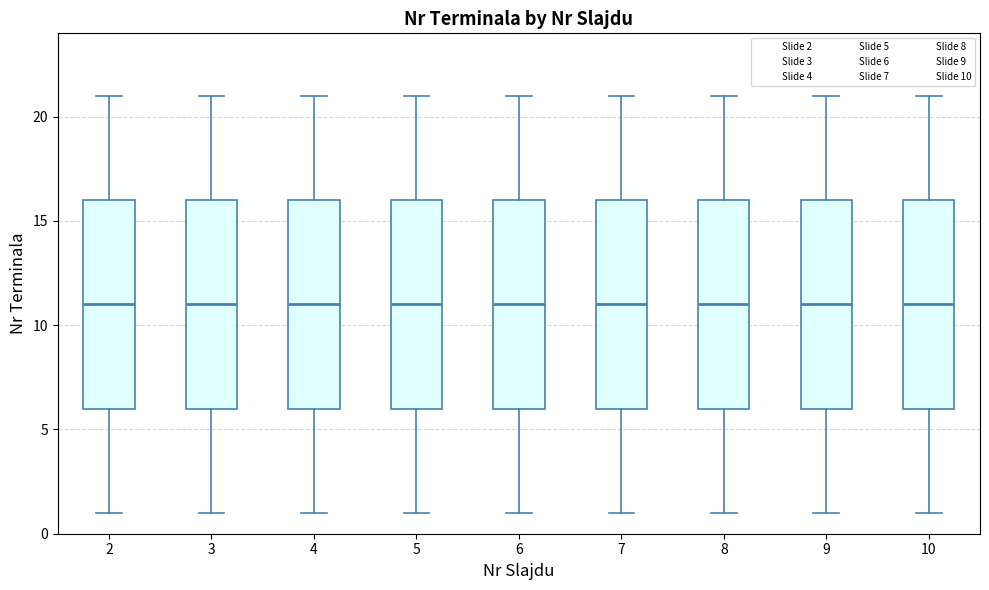

Reading left to right, read every box against the y-axis: the position of its median line, the range the box covers, and the ends of its whiskers. The values are not printed on the chart, so give them approximately, as read against the axis.

2: median 11, box 6 to 16, whiskers 1 to 21
3: median 11, box 6 to 16, whiskers 1 to 21
4: median 11, box 6 to 16, whiskers 1 to 21
5: median 11, box 6 to 16, whiskers 1 to 21
6: median 11, box 6 to 16, whiskers 1 to 21
7: median 11, box 6 to 16, whiskers 1 to 21
8: median 11, box 6 to 16, whiskers 1 to 21
9: median 11, box 6 to 16, whiskers 1 to 21
10: median 11, box 6 to 16, whiskers 1 to 21